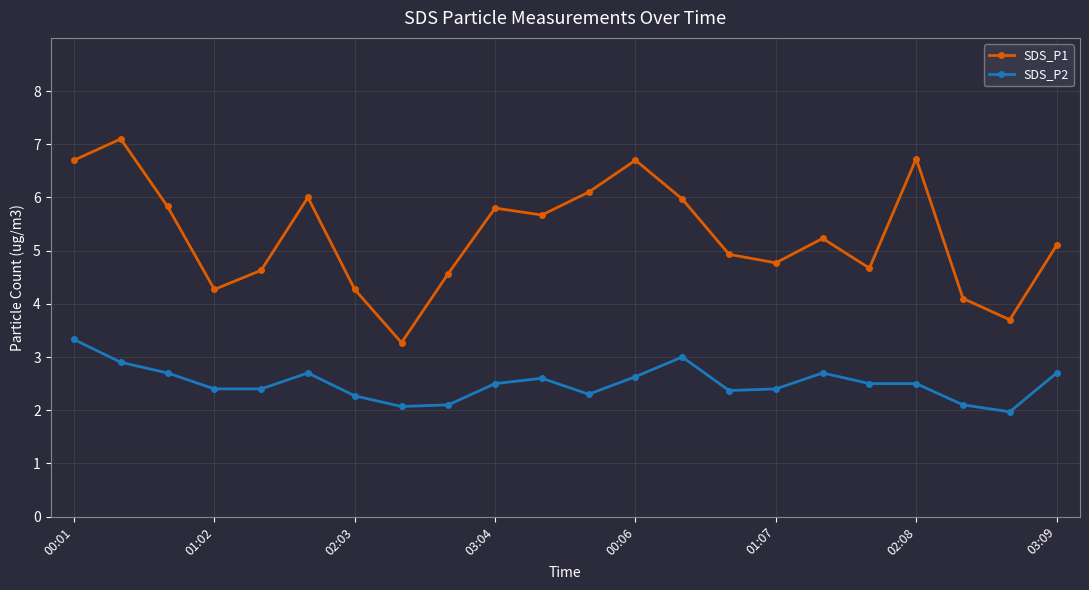

Which series has the largest range (max minus min)?

SDS_P1